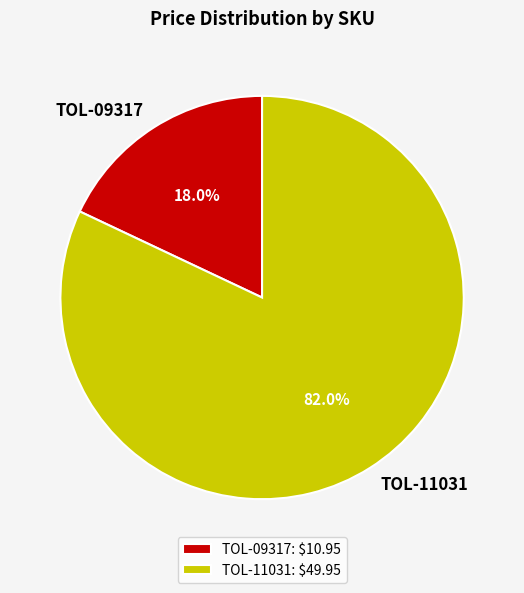

Rank the categories by value from highest to lowest.

TOL-11031, TOL-09317